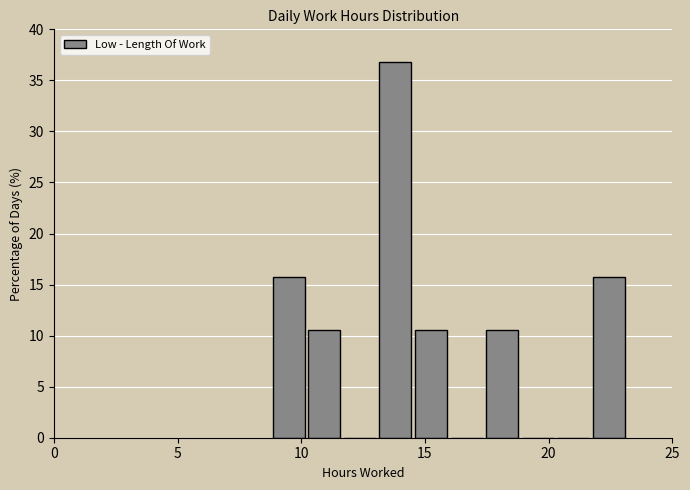

Around what value on the x-axis is the tallest bar? Give the approximate position of its centre, as read against the axis.

14.0